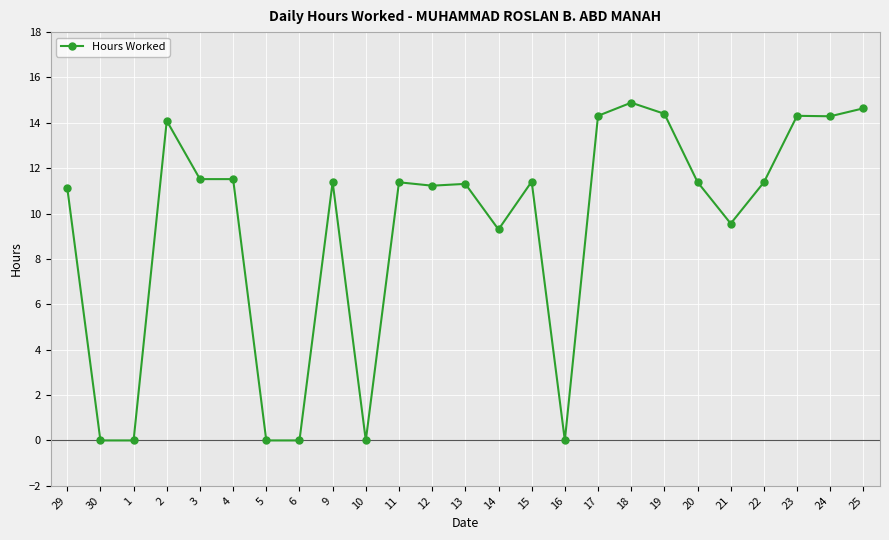

What is the ratio of the value at 22 to the value at 25?

0.8